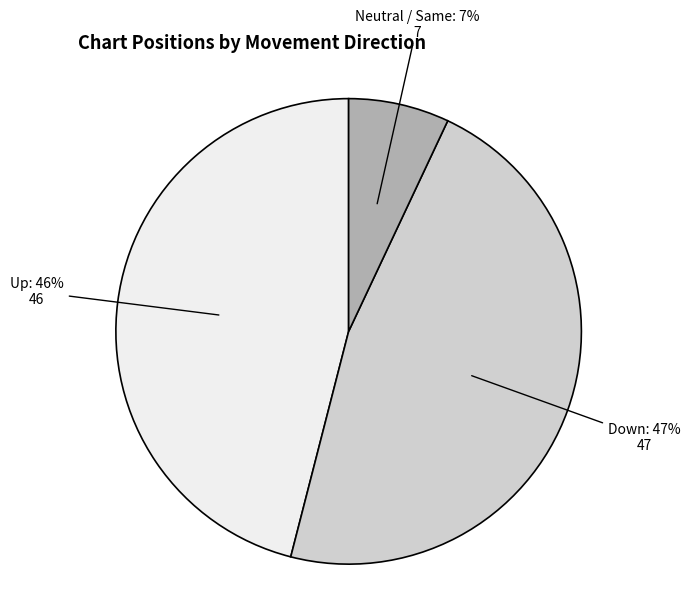

Between Up and Down, which is larger?

Down